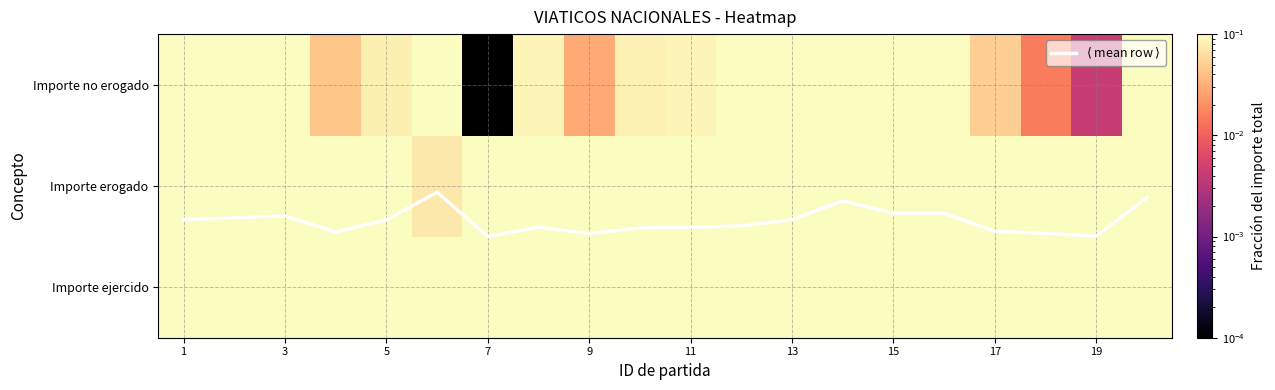

How many series are shown in this chart?

4